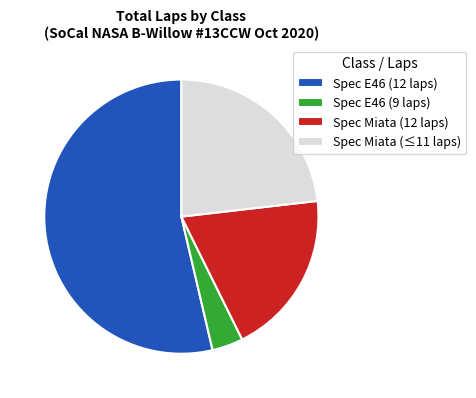

The Spec Miata (12 laps) slice represents 12% of the pie. True or false?

False